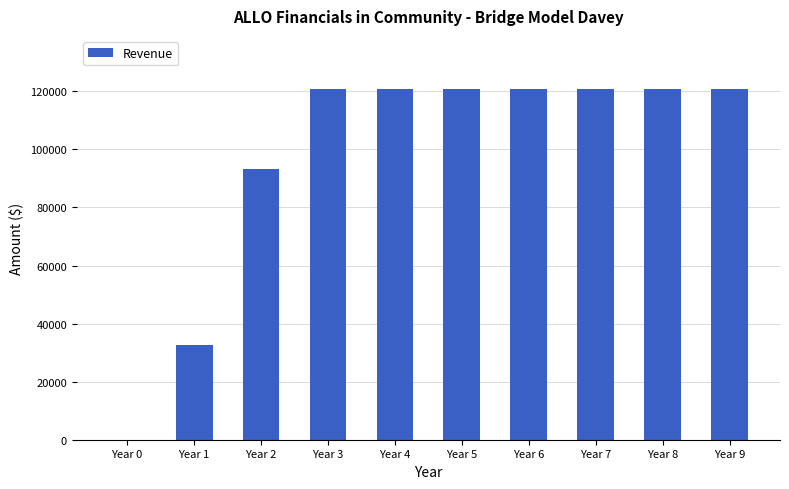

True or false: the data shows 120960 at Year 4.

True